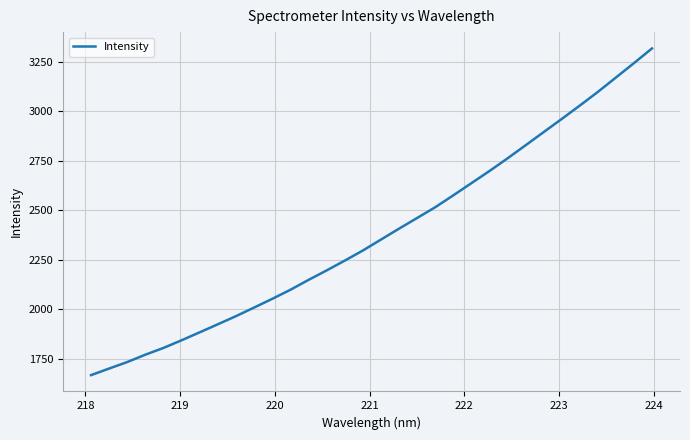

What is the sum of all values?

76308.1